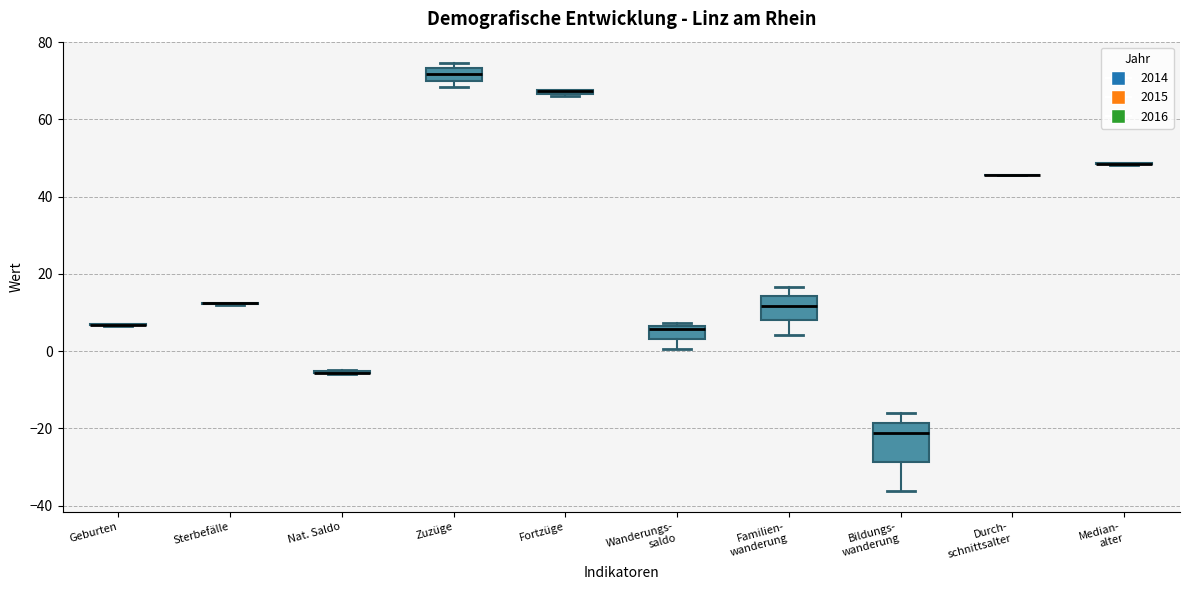

Comparing the boxes themselves (not the whiskers), which one is the tallest?

Bildungs- wanderung